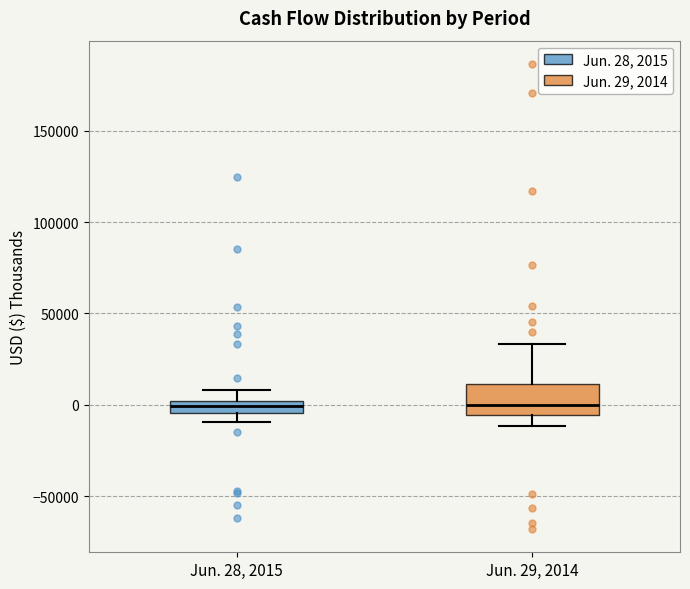

Comparing the boxes themselves (not the whiskers), which one is the tallest?

Jun. 29, 2014